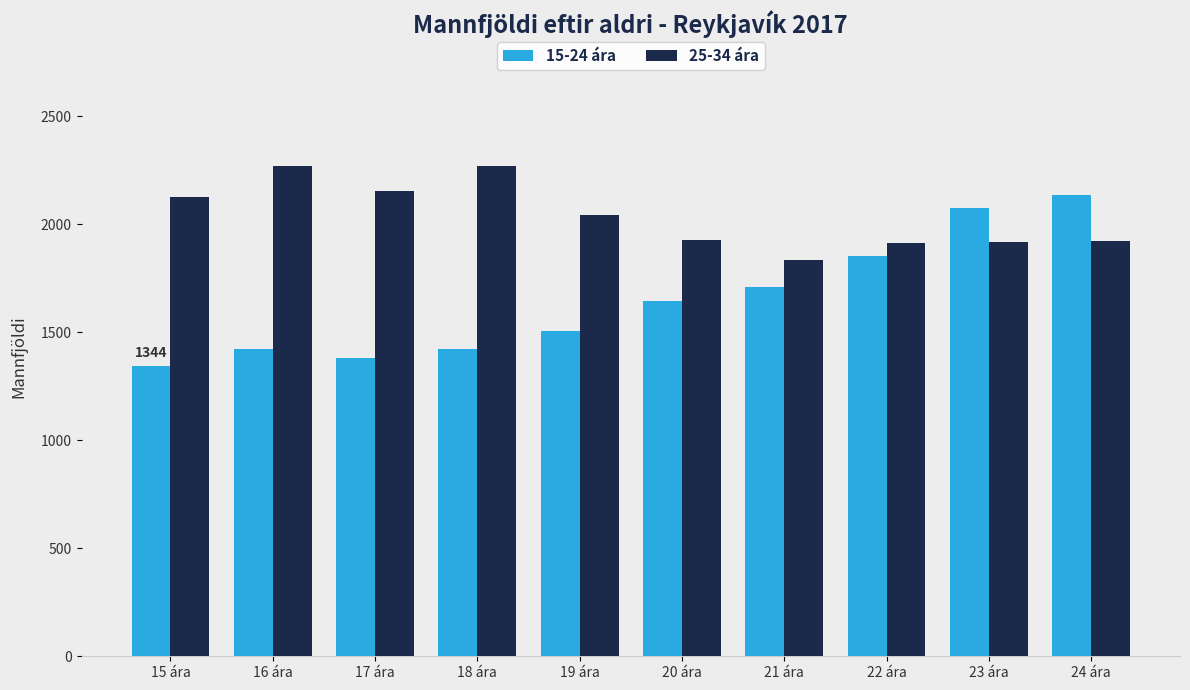

How many bars are there in each group?

2